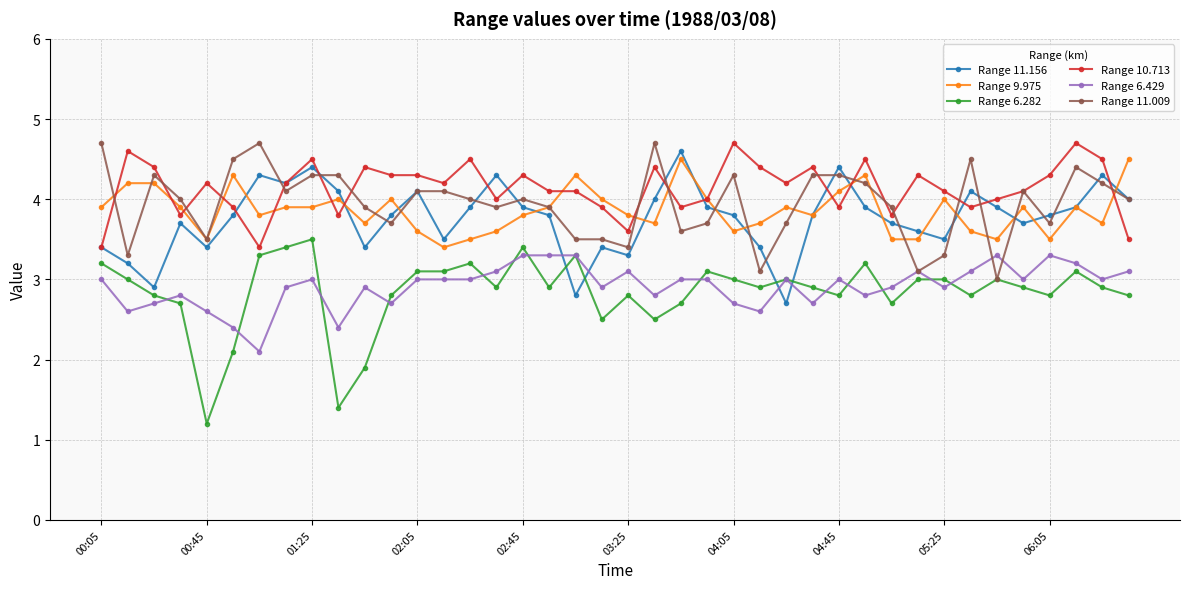

What is the value of the Range 11.009 point at the 33rd from the left?

3.3